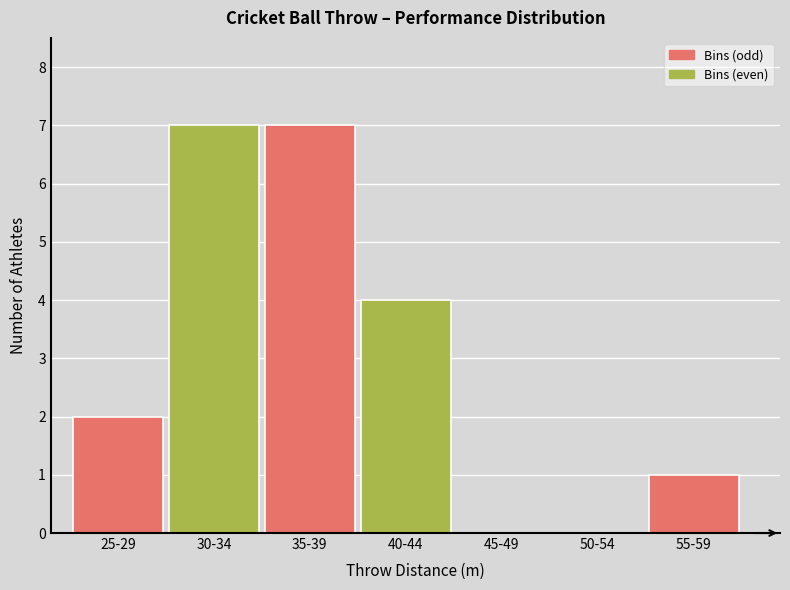

Reading left to right, list all the values displayed in this chart.

25-29=2	30-34=7	35-39=7	40-44=4	45-49=0	50-54=0	55-59=1